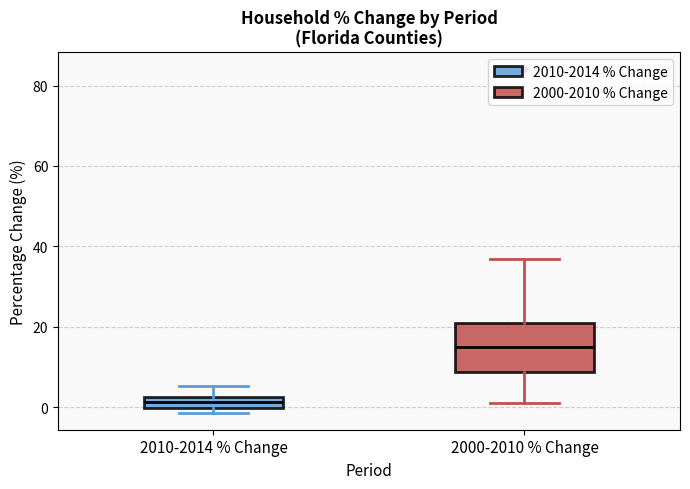

Which box's median line is the lowest?

2010-2014 % Change